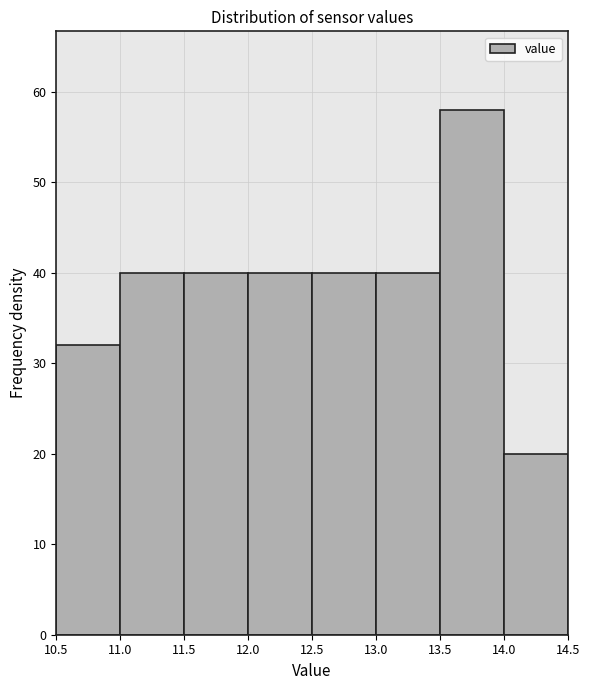

Over which range of the x-axis is the bar tallest?

13.5 to 14.0